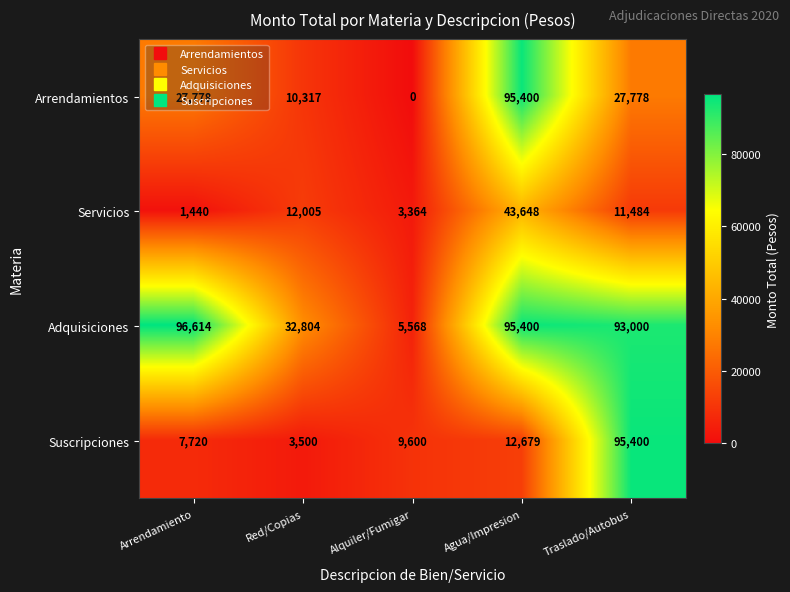

What value does the Servicios series have at Traslado/Autobus, to the nearest 50?

11500